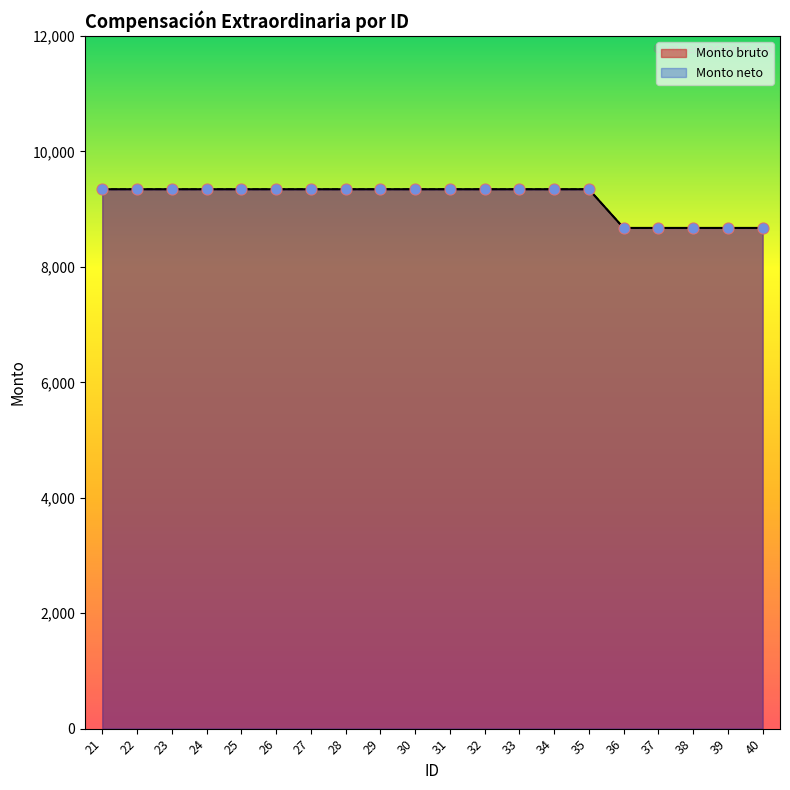

What are all the series names shown in the legend?

Monto bruto, Monto neto